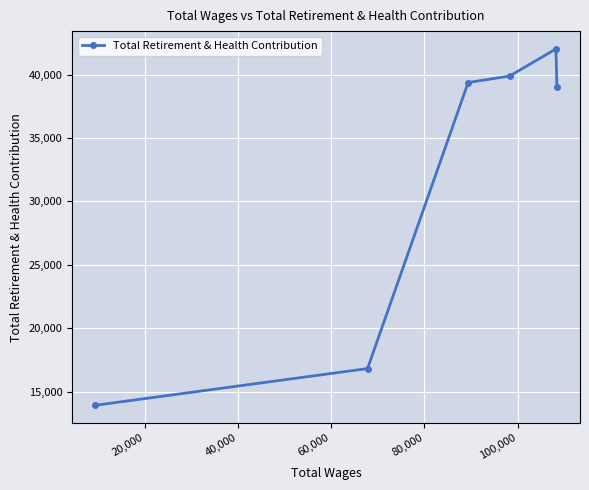

What is the value of the 2nd point from the left?

16833